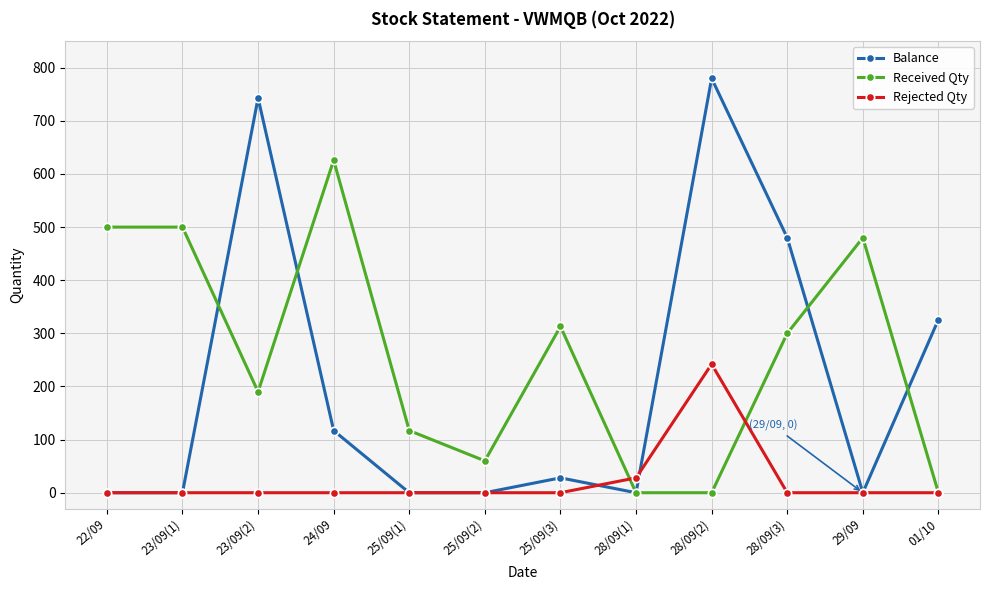

Reading left to right, list all the values displayed in this chart.

Balance: 22/09=0	23/09(1)=0	23/09(2)=743	24/09=117	25/09(1)=0	25/09(2)=0	25/09(3)=28	28/09(1)=0	28/09(2)=780	28/09(3)=480	29/09=0	01/10=326
Received Qty: 22/09=500	23/09(1)=500	23/09(2)=190	24/09=626	25/09(1)=117	25/09(2)=60	25/09(3)=313	28/09(1)=0	28/09(2)=0	28/09(3)=300	29/09=480	01/10=0
Rejected Qty: 22/09=0	23/09(1)=0	23/09(2)=0	24/09=0	25/09(1)=0	25/09(2)=0	25/09(3)=0	28/09(1)=28	28/09(2)=242	28/09(3)=0	29/09=0	01/10=0